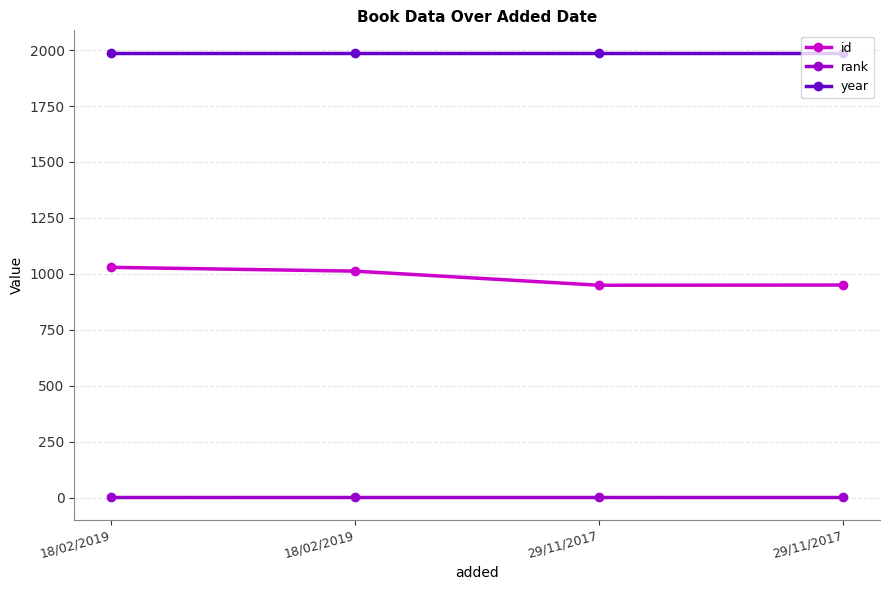

Which series has the largest total across all categories?

year